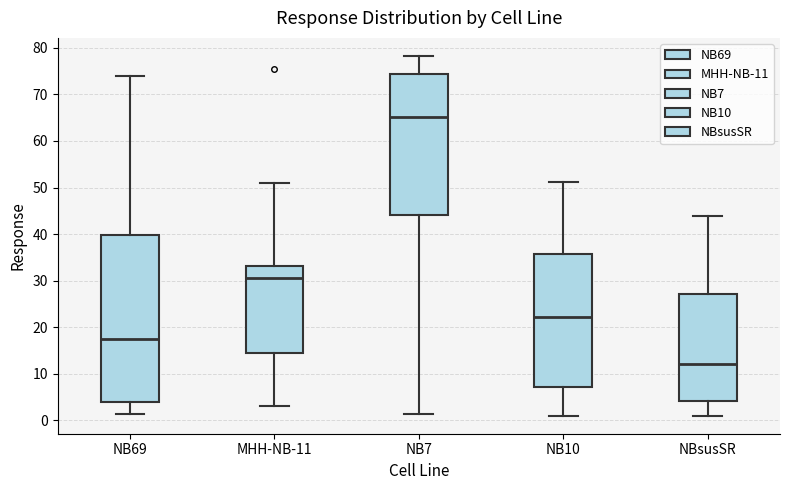

Which box's median line is the lowest?

NBsusSR